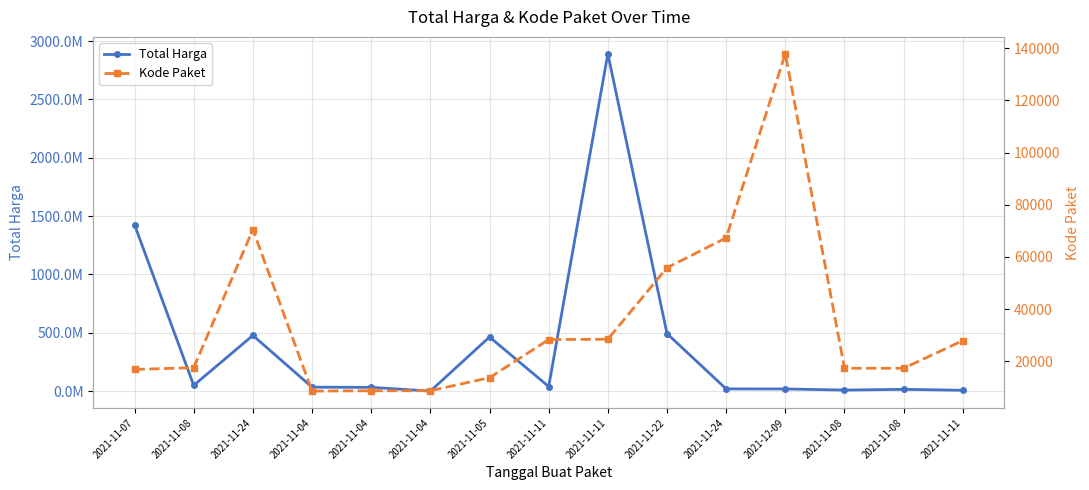

True or false: Kode Paket and Total Harga intersect in this chart.

False